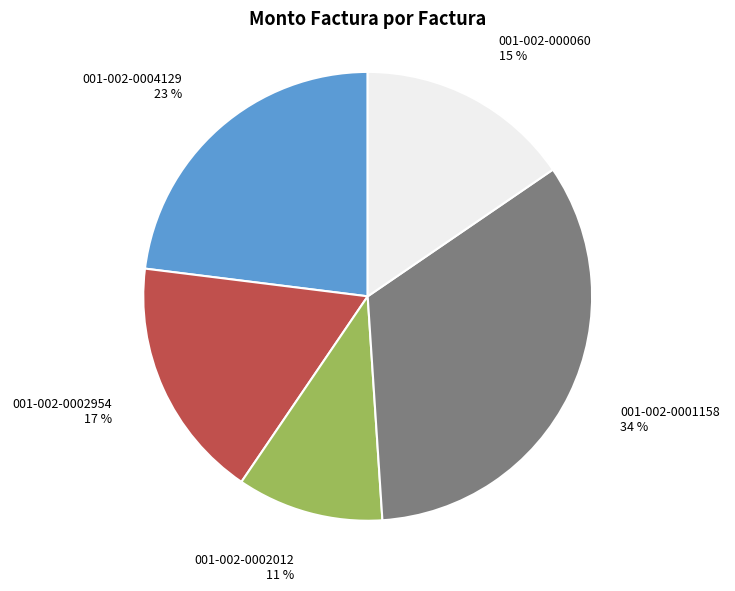

Between 001-002-0004129 and 001-002-0002012, which is larger?

001-002-0004129